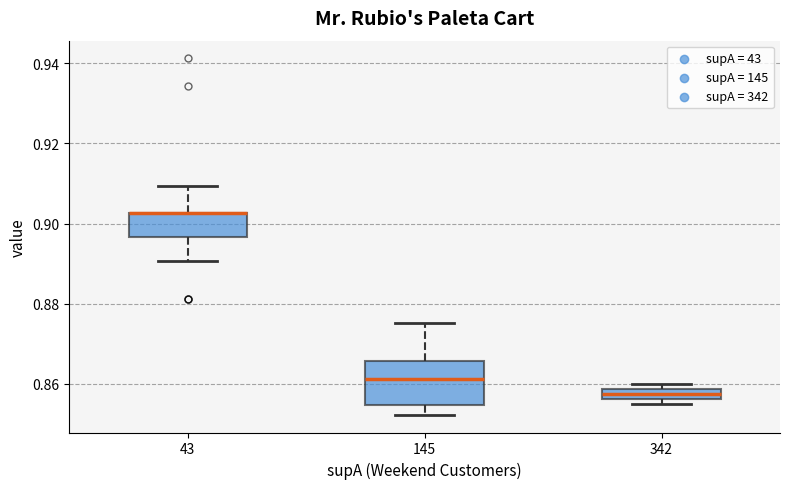

Where does the upper whisker of the box at x = 43 end on the y-axis? The values are not printed on the chart, so give them approximately, as read against the axis.

0.910